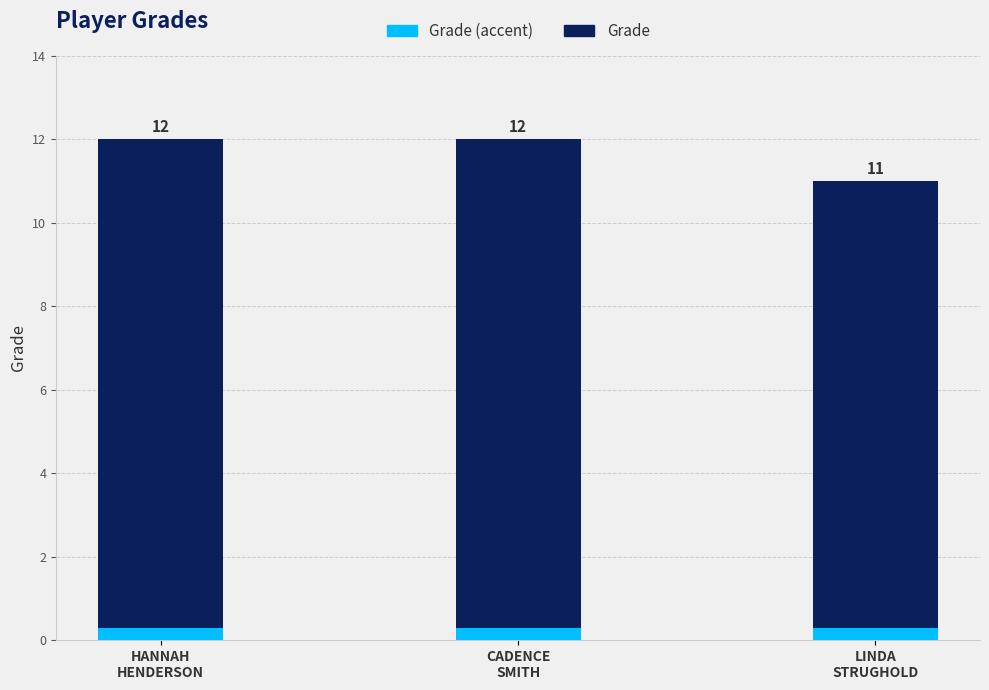

Which label corresponds to the largest value in the chart?

HANNAH
HENDERSON